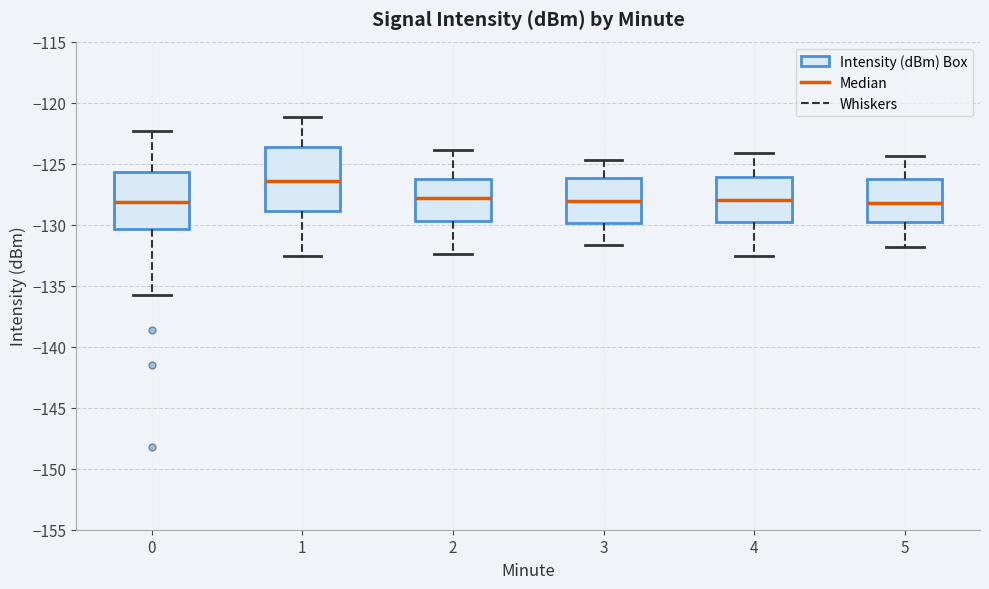

Where is the lower edge of the box at x = 3 on the y-axis? The values are not printed on the chart, so give them approximately, as read against the axis.

-130.0